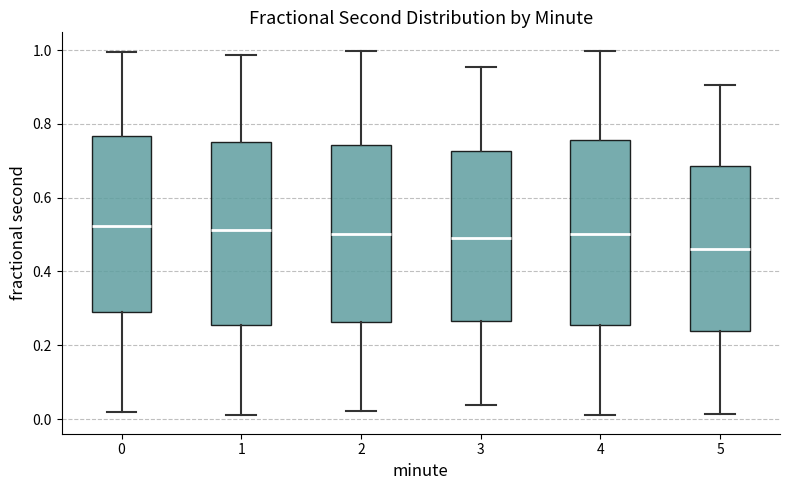

Which box's median line is the lowest?

5